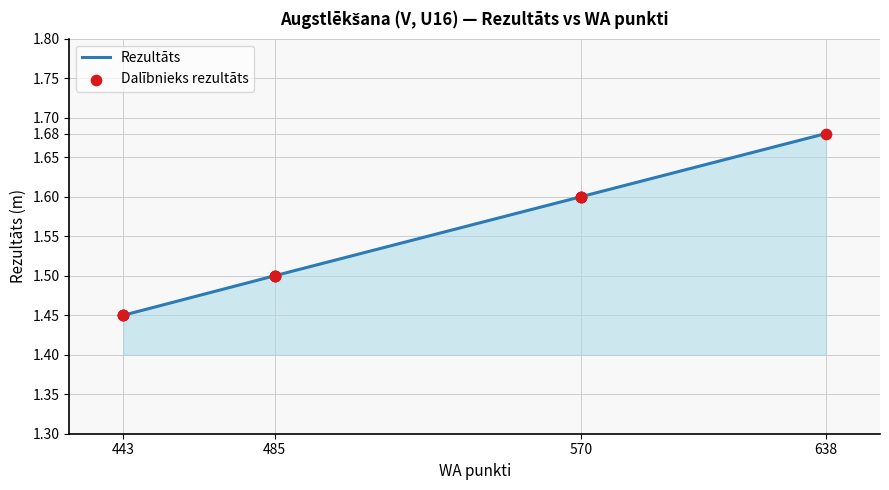

Which series reaches the maximum Y coordinate?

Rezultāts